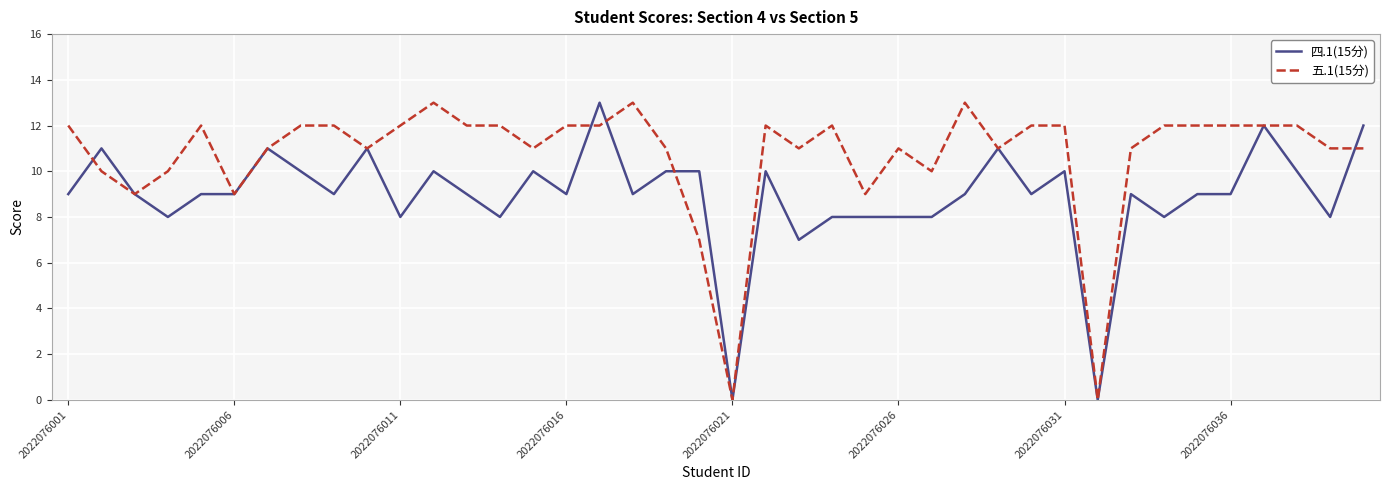

Reading left to right, extract all data points from this chart.

四.1(15分): 9	11	9	8	9	9	11	10	9	11	8	10	9	8	10	9	13	9	10	10	0	10	7	8	8	8	8	9	11	9	10	0	9	8	9	9	12	10	8	12
五.1(15分): 12	10	9	10	12	9	11	12	12	11	12	13	12	12	11	12	12	13	11	7	0	12	11	12	9	11	10	13	11	12	12	0	11	12	12	12	12	12	11	11